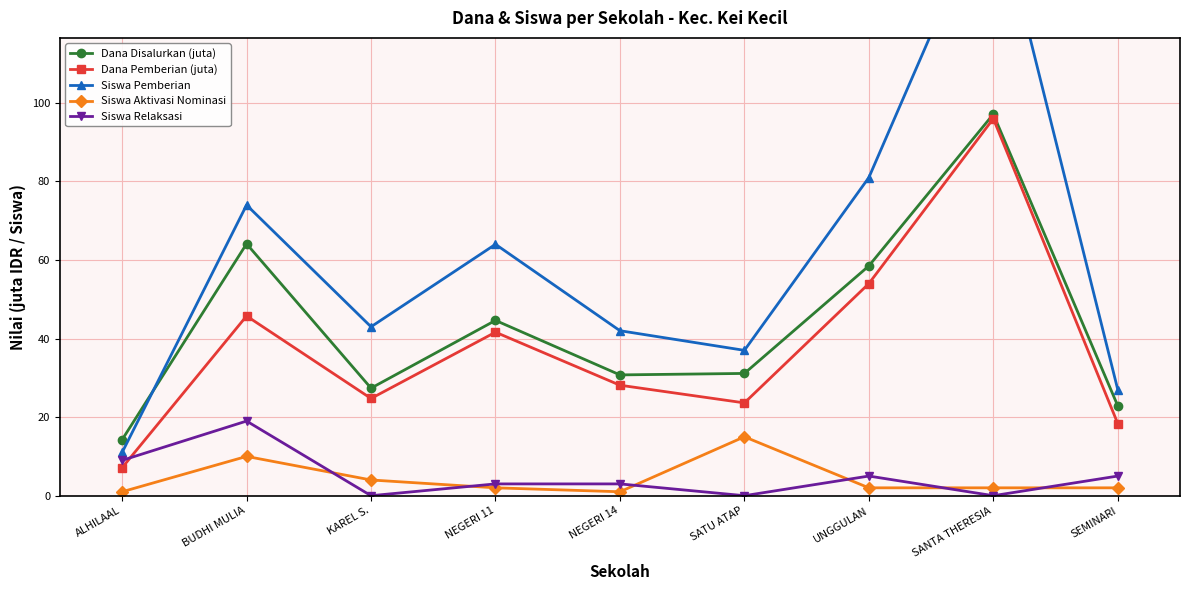

Is the value of Dana Disalurkan (juta) at BUDHI MULIA greater than the value of Dana Pemberian (juta) at ALHILAAL?

Yes